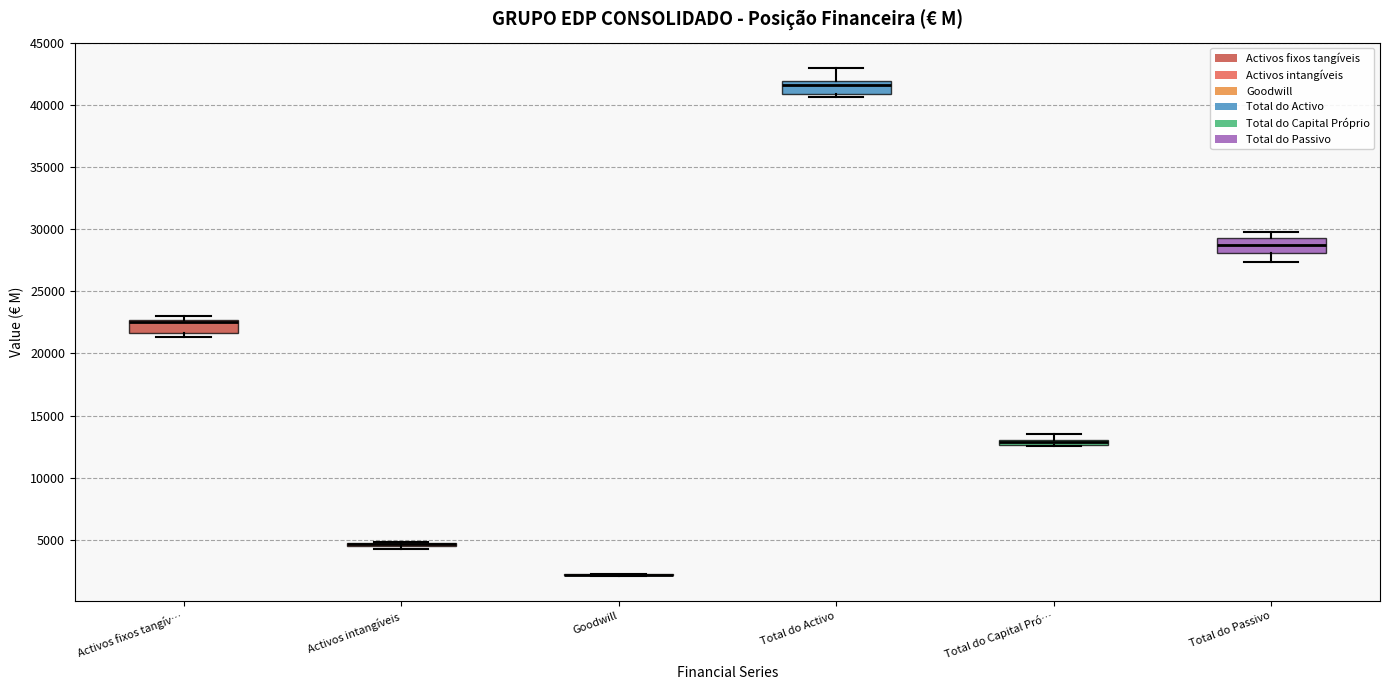

Where does the median line of the box for Total do Activo sit on the y-axis? The values are not printed on the chart, so give them approximately, as read against the axis.

41500